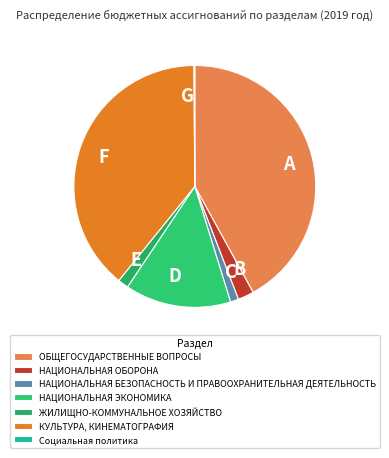

Which has a higher value, C or D?

D